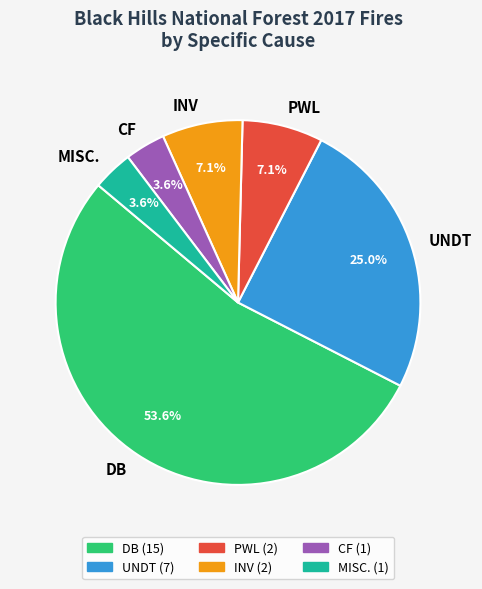

Which slice is the largest?

DB